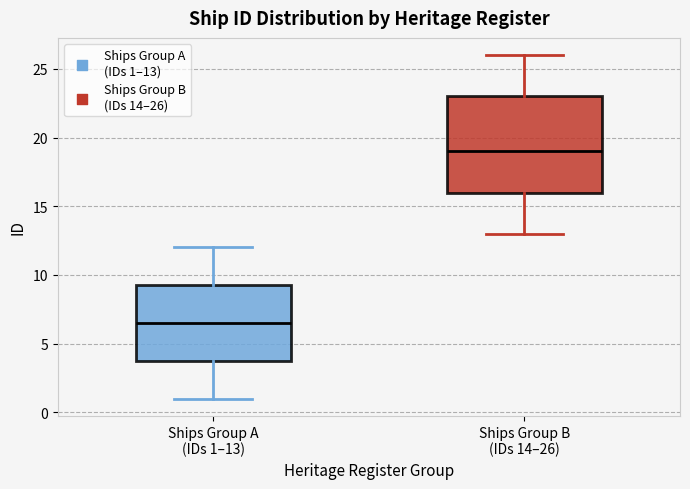

Comparing the boxes themselves (not the whiskers), which one is the tallest?

Ships Group B (IDs 14–26)